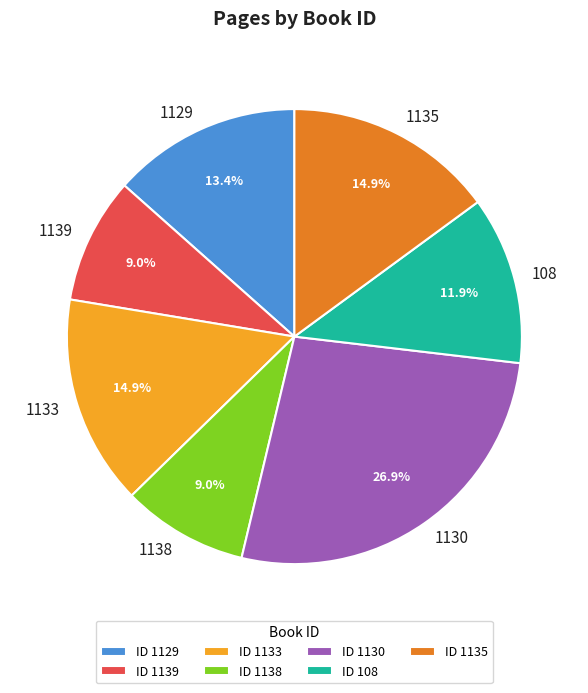

To the nearest percent, what percentage of the pie is 108?

12%